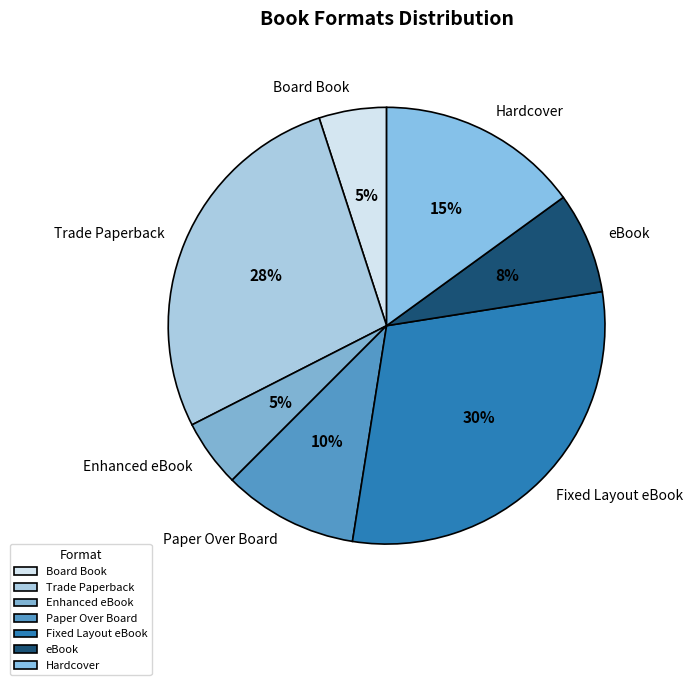

What is the largest slice in the pie chart?

Fixed Layout eBook